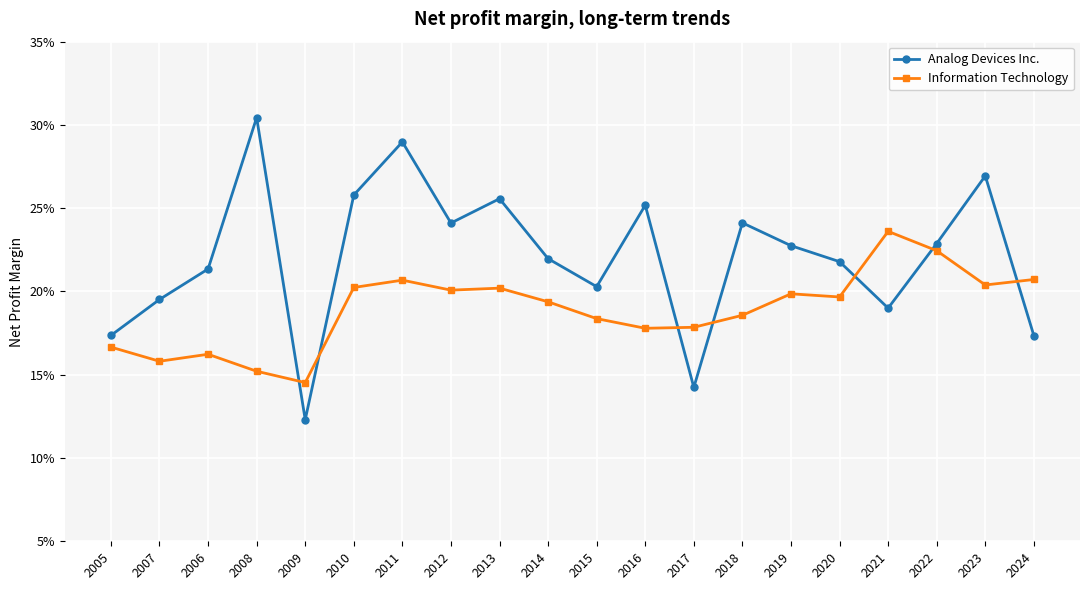

Is the value of Information Technology at 2007 greater than the value of Analog Devices Inc. at 2012?

No